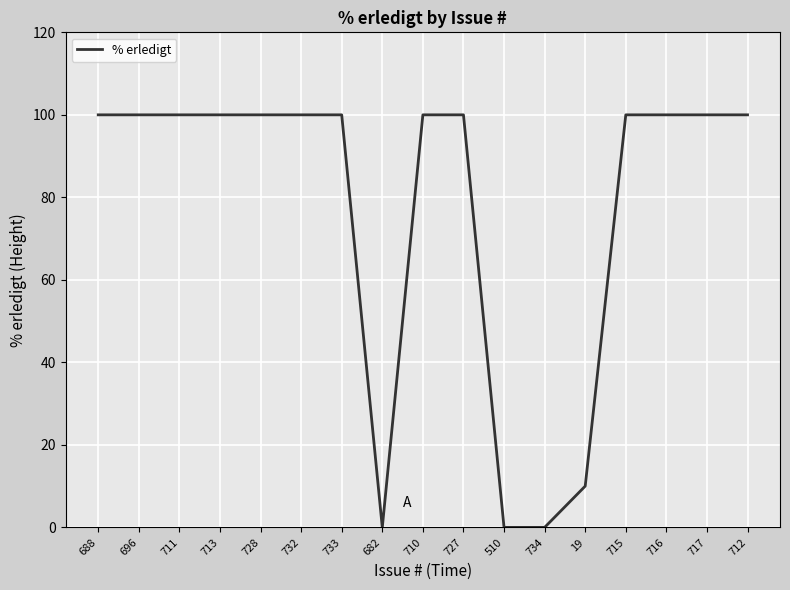

Is it true that the value at 716 is 135?

False